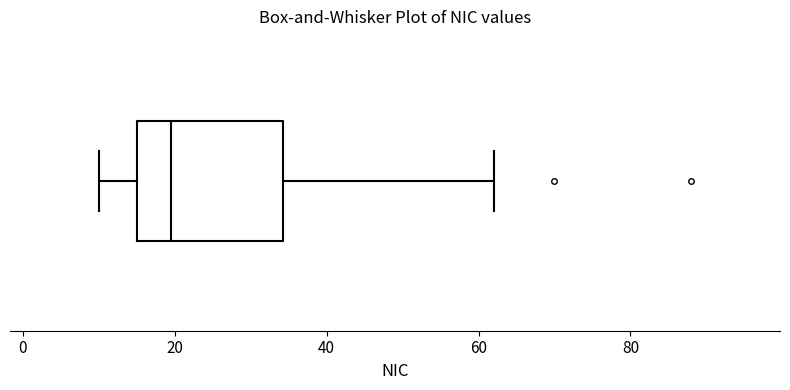

Read this box plot against the x-axis: the position of the median line, the range covered by the box, and the ends of both whiskers. The values are not printed on the chart, so give them approximately, as read against the axis.

median 20, box 16 to 34, whiskers 10 to 62